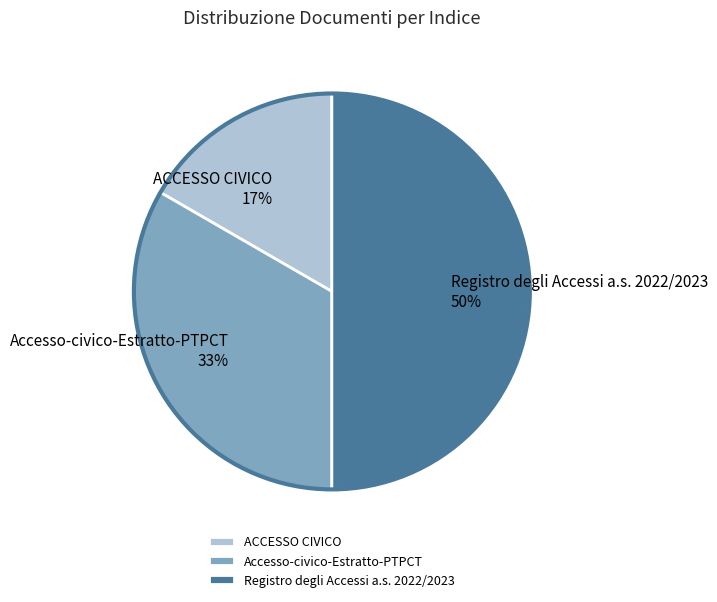

What is the smallest slice in the pie chart?

ACCESSO CIVICO